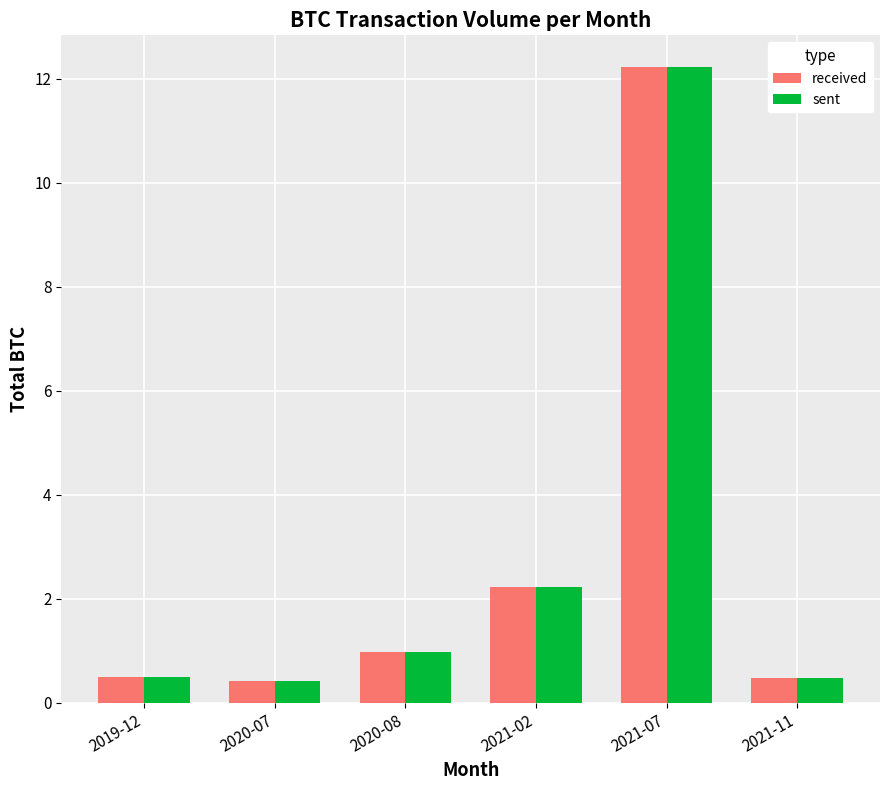

At which category is the sum across all series the highest?

2021-07